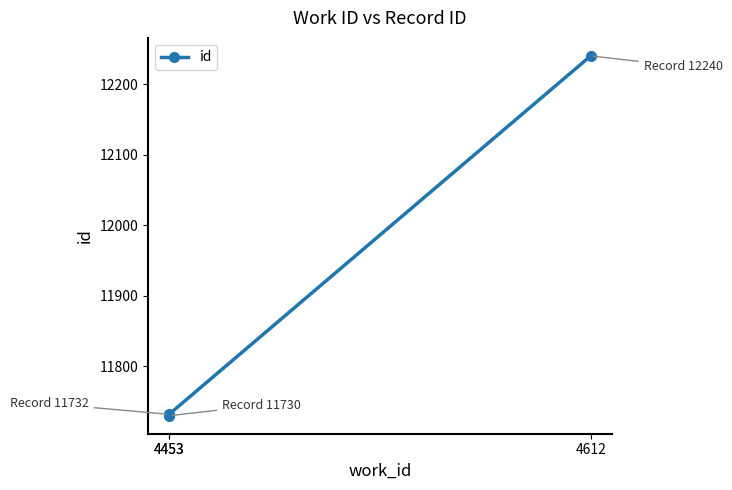

The value at 4453 is 11730. True or false?

True